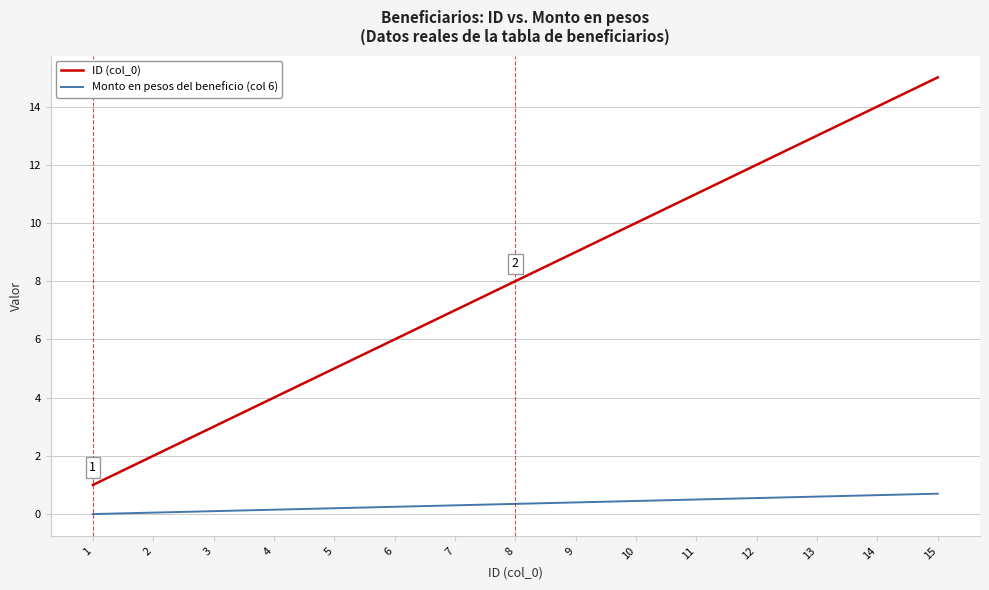

At which category is the sum across all series the highest?

15